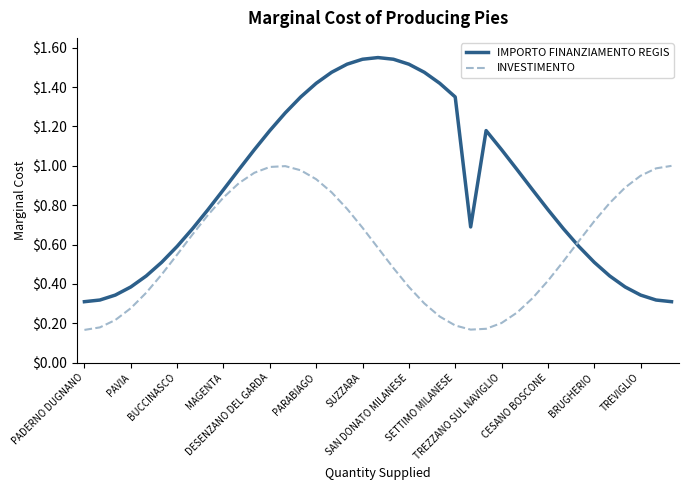

List the series in order of their peak value, lowest first.

INVESTIMENTO, IMPORTO FINANZIAMENTO REGIS